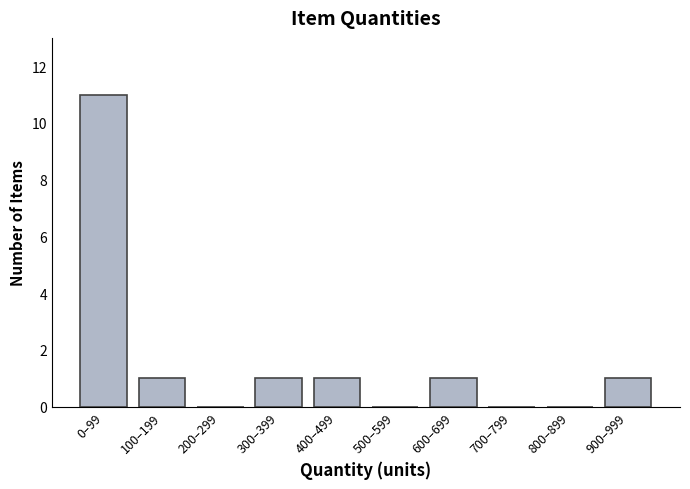

Reading right to left, transcribe all the data shown in this chart.

900–999=1	800–899=0	700–799=0	600–699=1	500–599=0	400–499=1	300–399=1	200–299=0	100–199=1	0–99=11